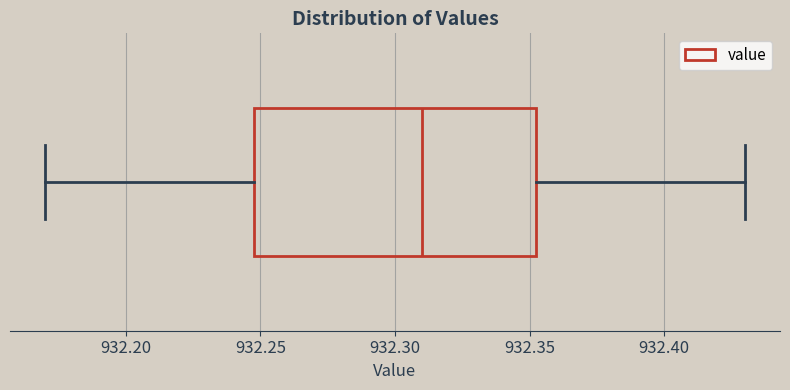

Where is the right edge of the box on the x-axis? The values are not printed on the chart, so give them approximately, as read against the axis.

932.355